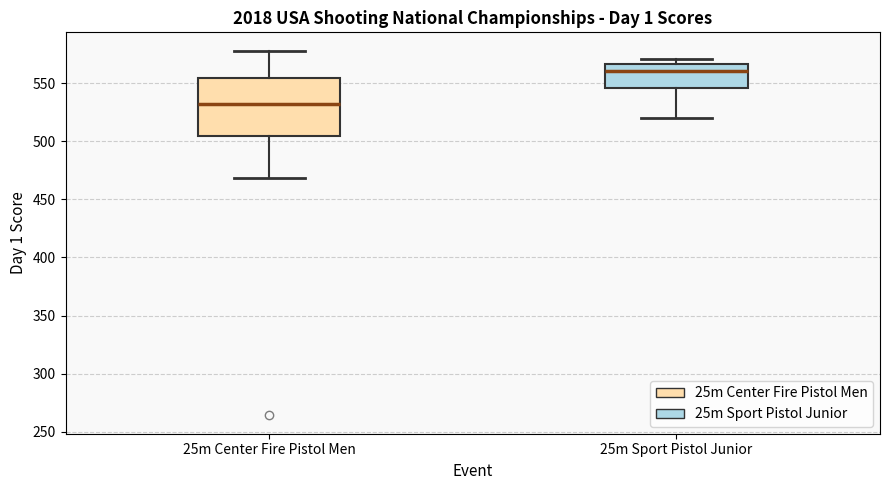

Reading left to right, transcribe this box plot: for each box, give where its median line is, the range the box spans, and where its two whiskers end, as read against the y-axis. The values are not printed on the chart, so give them approximately, as read against the axis.

25m Center Fire Pistol Men: median 530, box 505 to 555, whiskers 470 to 580
25m Sport Pistol Junior: median 560, box 545 to 565, whiskers 520 to 570